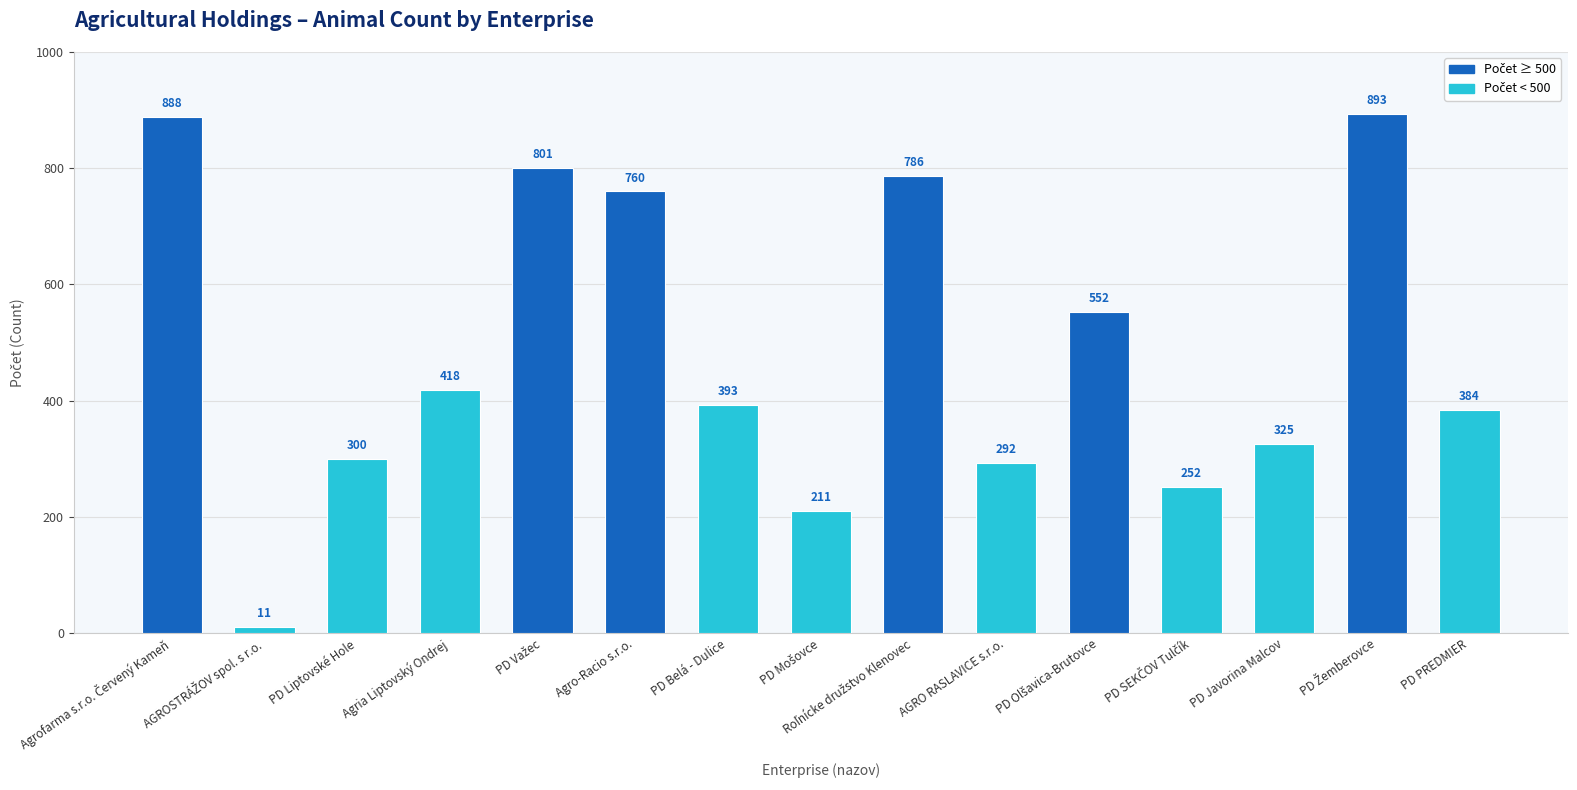

Where is the data nearest to the value 452?

Agria Liptovský Ondrej